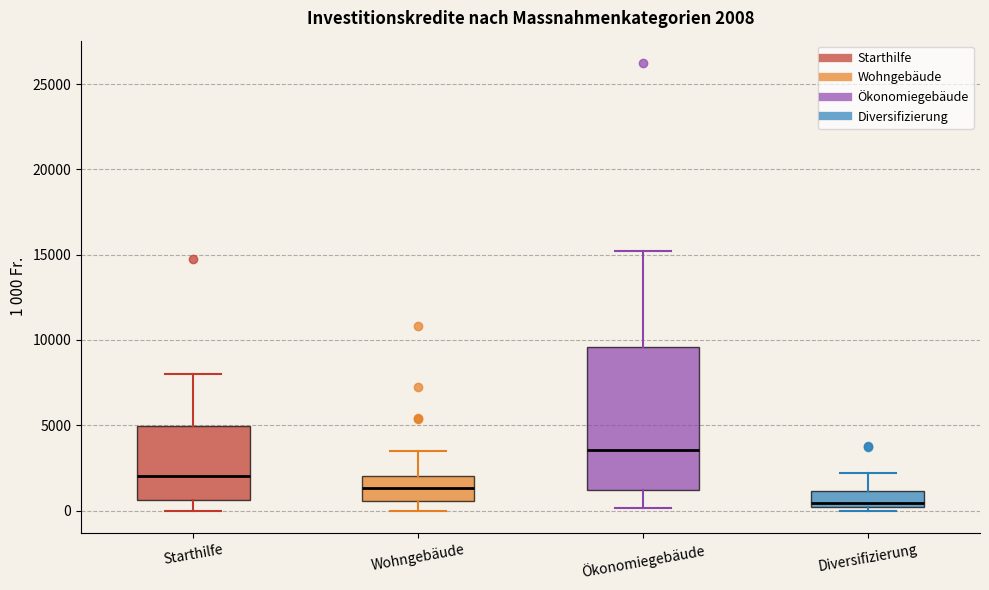

Which box is the tallest, from its lower edge to its upper edge?

Ökonomiegebäude